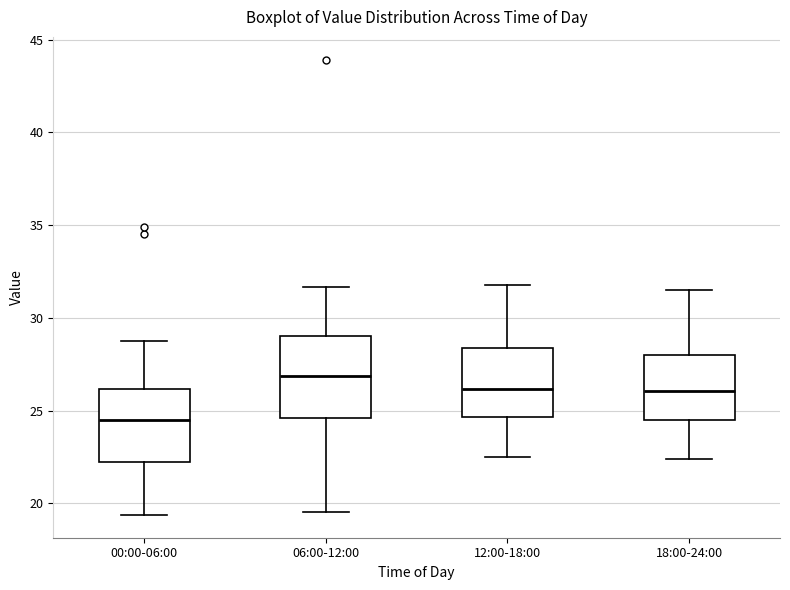

Reading left to right, read every box against the y-axis: the position of its median line, the range the box covers, and the ends of its whiskers. The values are not printed on the chart, so give them approximately, as read against the axis.

00:00-06:00: median 24.5, box 22.0 to 26.0, whiskers 19.5 to 29.0
06:00-12:00: median 27.0, box 24.5 to 29.0, whiskers 19.5 to 31.5
12:00-18:00: median 26.0, box 24.5 to 28.5, whiskers 22.5 to 32.0
18:00-24:00: median 26.0, box 24.5 to 28.0, whiskers 22.5 to 31.5